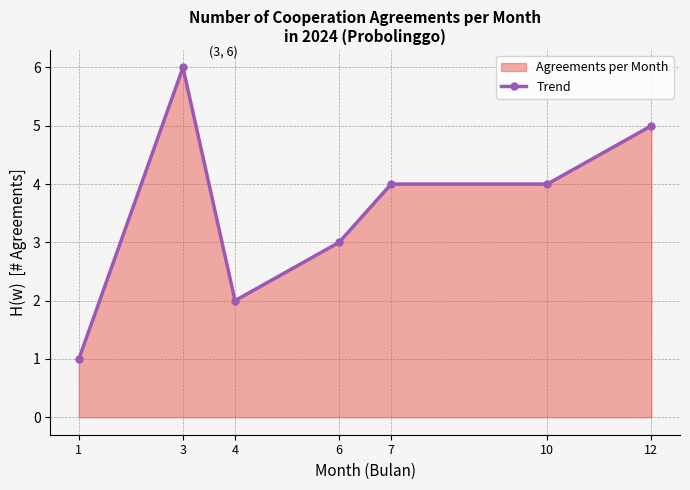

Which label corresponds to the largest value in the chart?

3